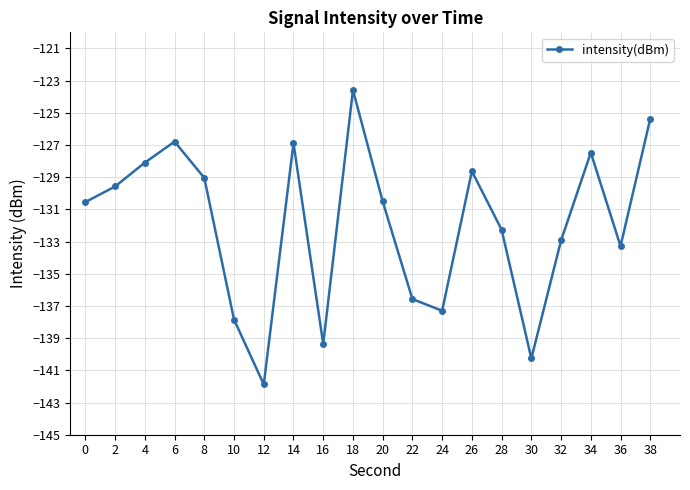

Between 10 and 22, which is larger?

22